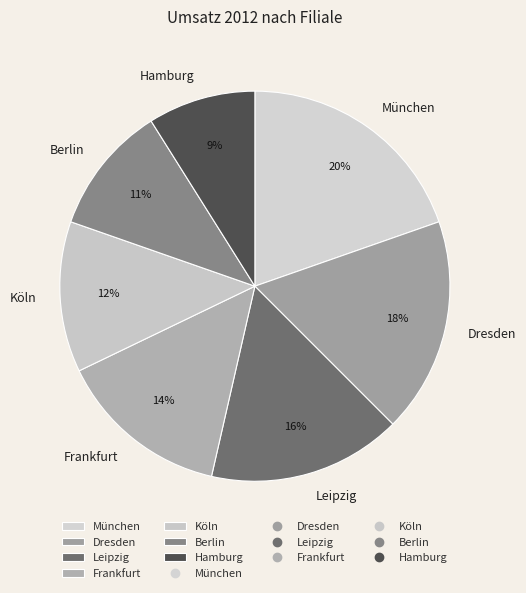

Is the sum of Dresden and München greater than half?

No